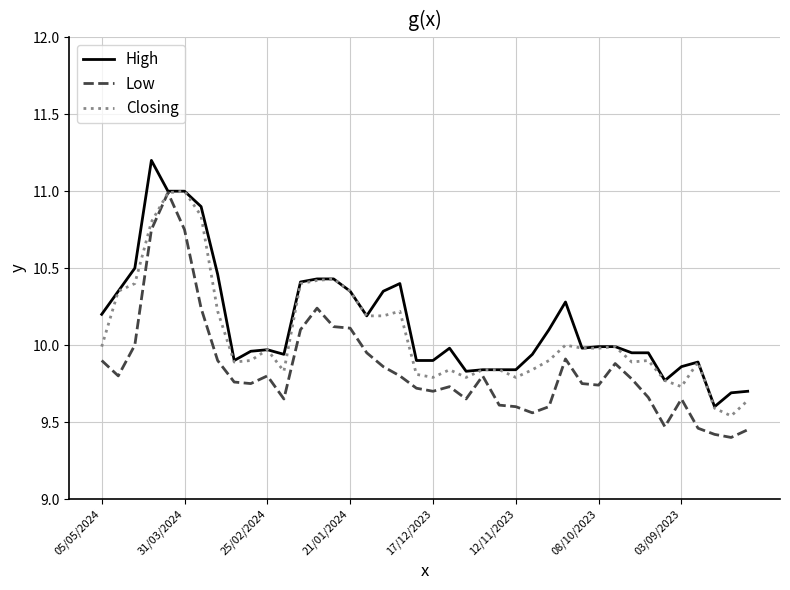

What is the maximum value for Closing?

11.0